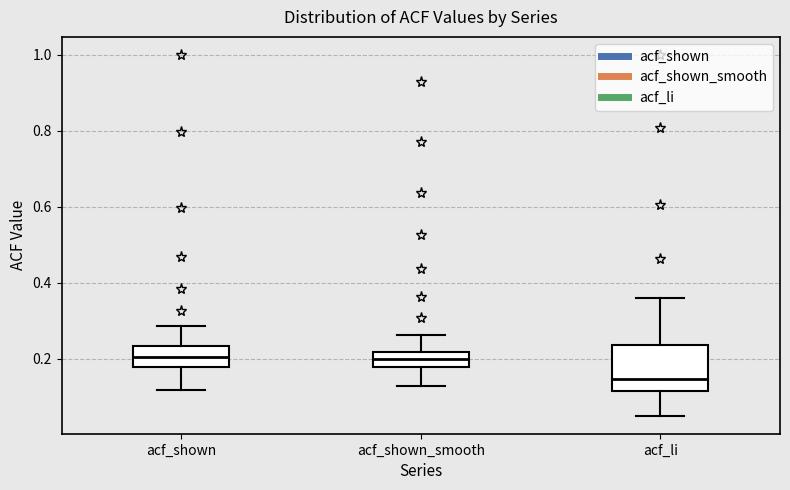

Reading left to right, transcribe this box plot: for each box, give where its median line is, the range the box spans, and where its two whiskers end, as read against the y-axis. The values are not printed on the chart, so give them approximately, as read against the axis.

acf_shown: median 0.20, box 0.18 to 0.24, whiskers 0.12 to 0.28
acf_shown_smooth: median 0.20, box 0.18 to 0.22, whiskers 0.12 to 0.26
acf_li: median 0.14, box 0.12 to 0.24, whiskers 0.06 to 0.36